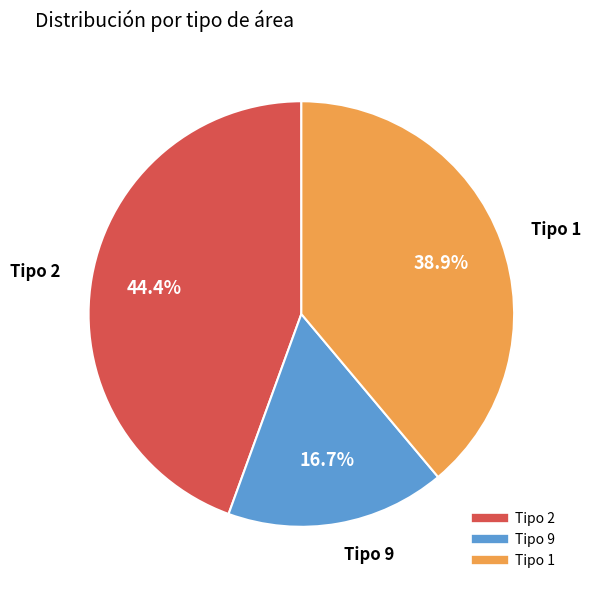

Is there a majority slice in this chart?

No